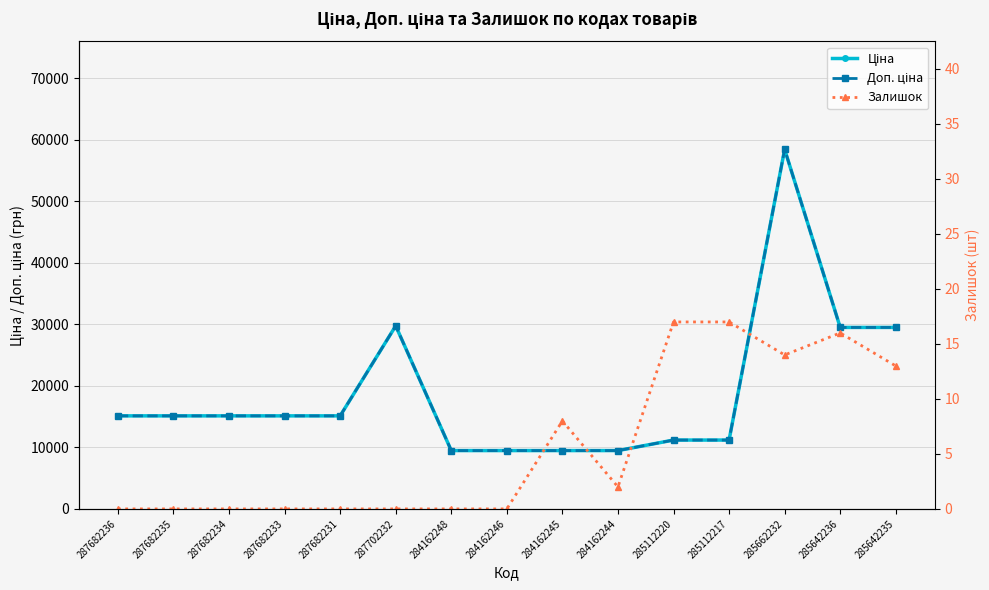

The value of Доп. ціна at 284162244 is 13741.4. True or false?

False